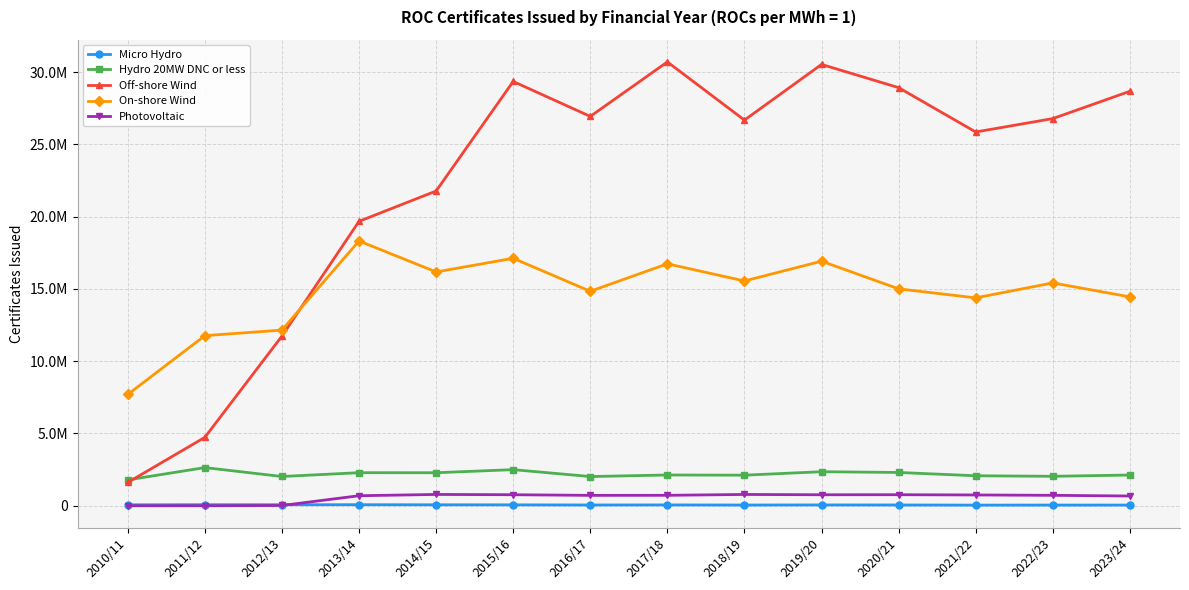

In Micro Hydro, how many points are higher than both neighbors (excluding endpoints)?

5